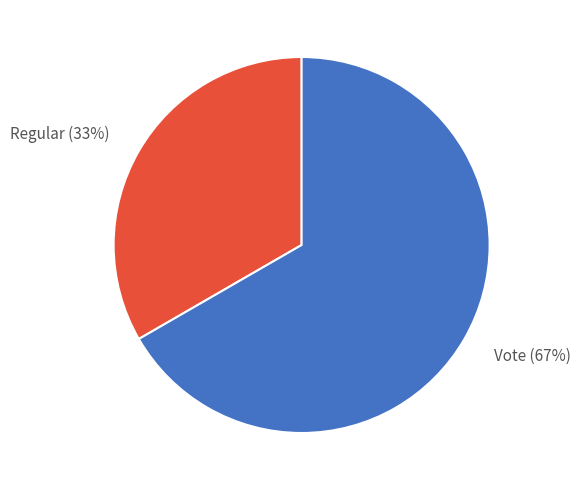

True or false: Regular accounts for 41% of the total.

False